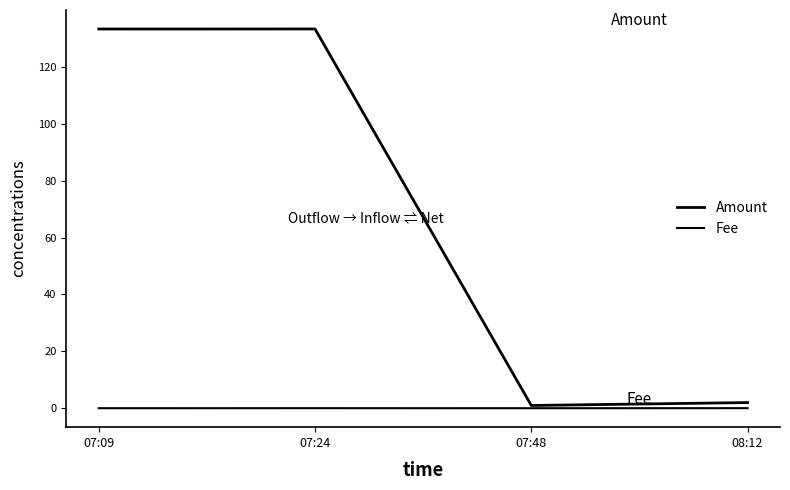

Reading left to right, what are all the values shown in this chart?

Amount: 133.3	133.3	1.0	2.0
Fee: 0.0	0.0	0.0	0.0